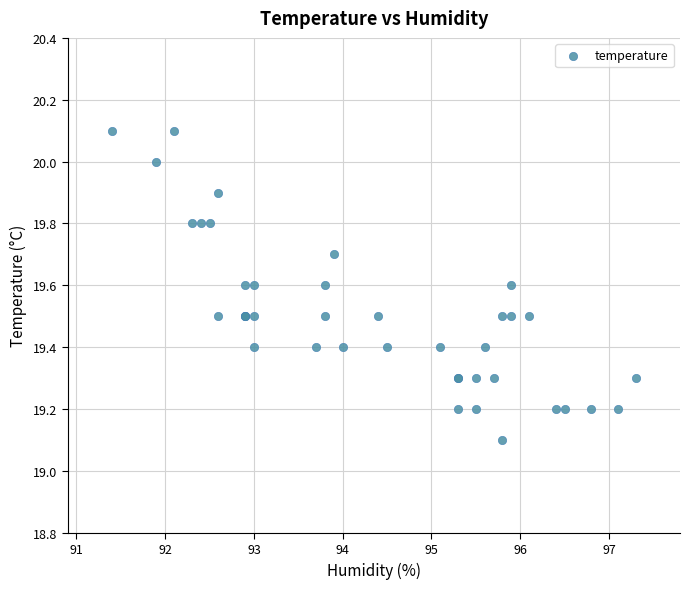

What Y value in the scatter plot is closest to 19?

19.1